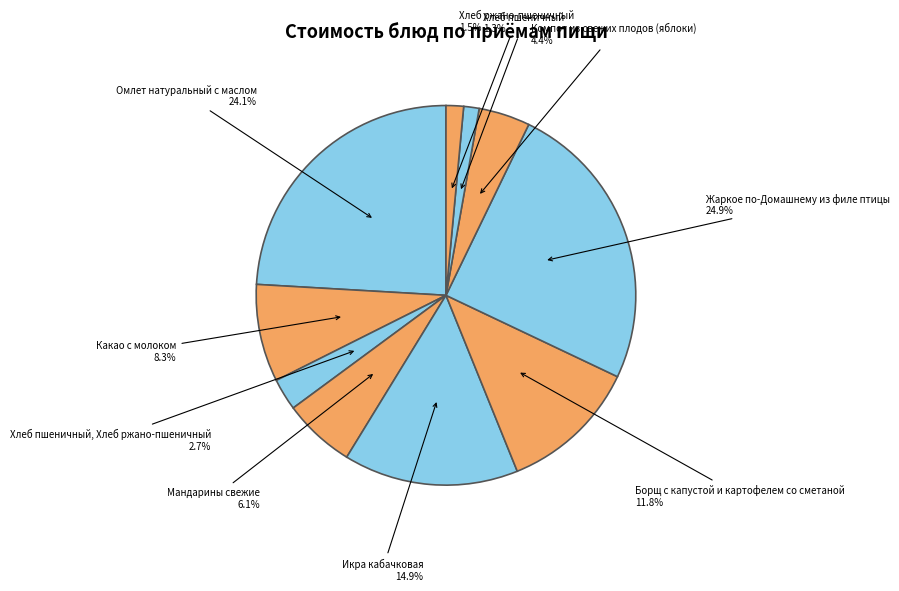

To the nearest percent, what is the difference between the largest and smallest slice percentages?

24%